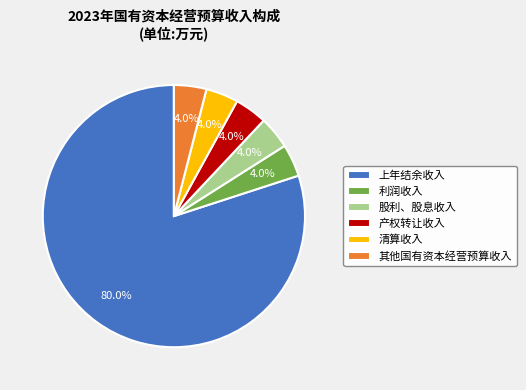

To the nearest percent, what is the difference between the largest and smallest slice percentages?

76%